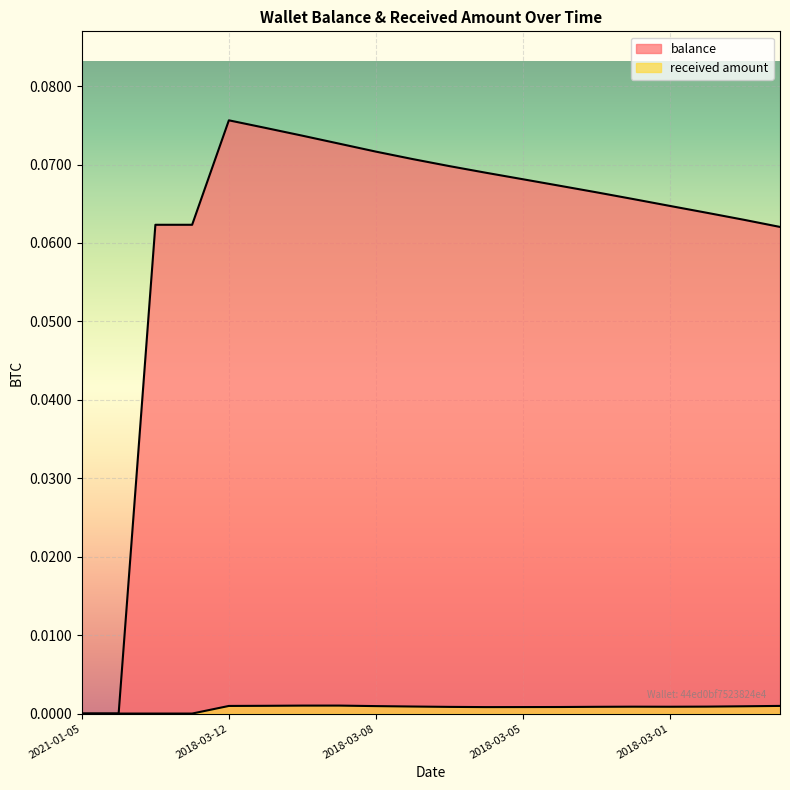

Which category has the lowest value in the received amount series?

2021-01-05